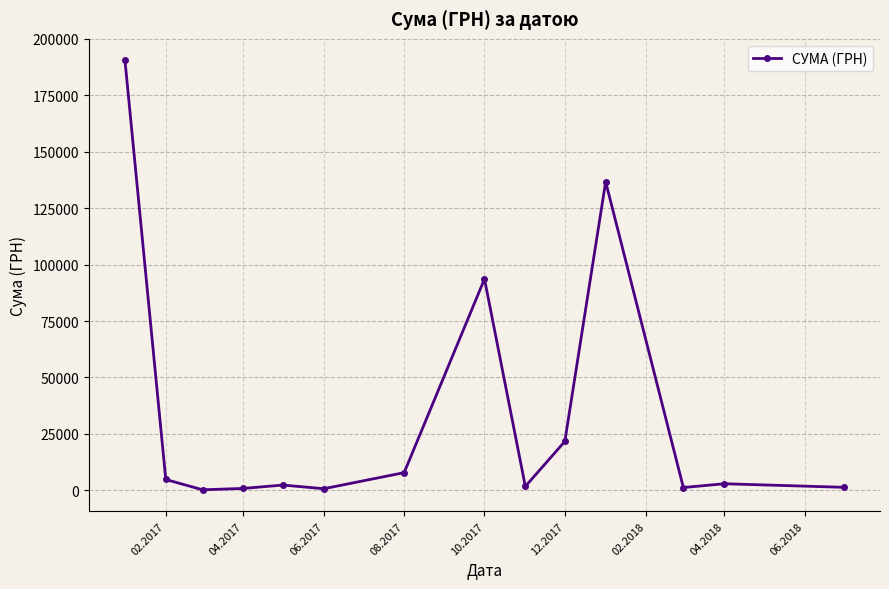

What is the maximum value shown in the chart?

190542.5